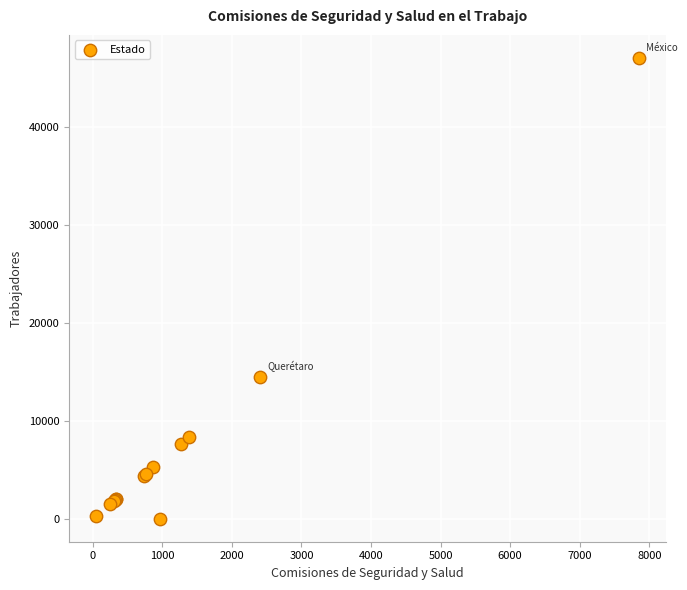

What Y value in the scatter plot is closest to 23547?

14466